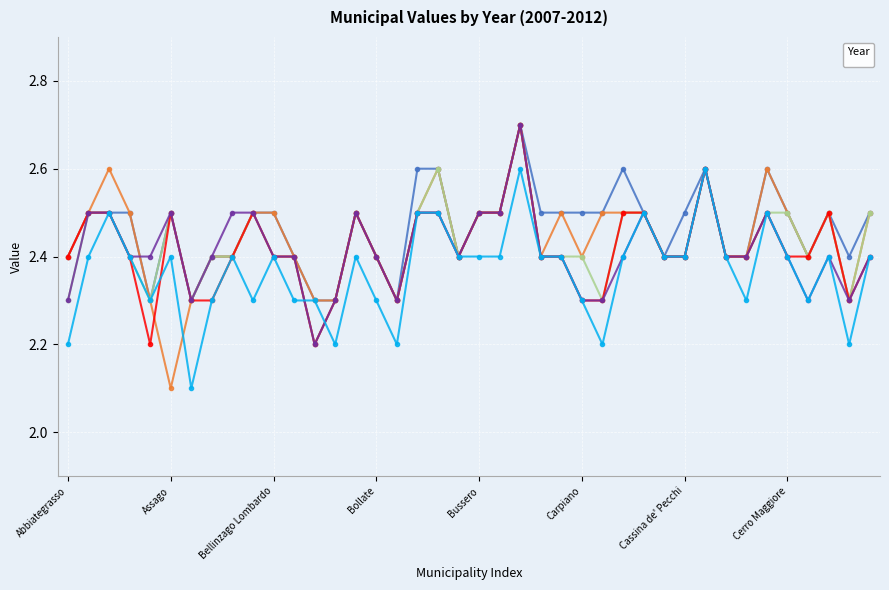

Rank the categories by _2009 value from highest to lowest.

Calvignasco, Buccinasco, Cassinetta, Albairate, Arconate, Assago, Basiglio, Boffalora, Bubbiano, Bussero, Busto Garolfo, Casarile, Casorezzo, Cerro al Lambro, Cerro Maggiore, Cesate, Cisliano, Arese, Bareggio, Basiano, Bellinzago Lombardo, Bernate Ticino, Bollate, Buscate, Cambiago, Canegrate, Carpiano, Cassano d'Adda, Cassina de' Pecchi, Castano Primo, Cernusco, Cesano Boscone, Abbiategrasso, Arluno, Baranzate, Binasco, Bresso, Carugate, Cinisello, Besate